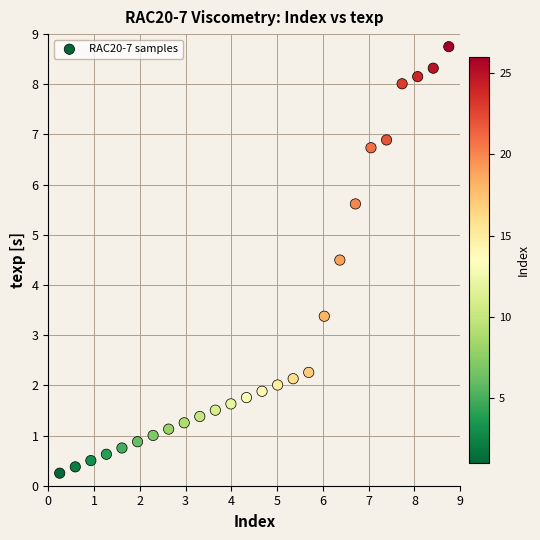

What Y value in the scatter plot is closest to 4?

4.5